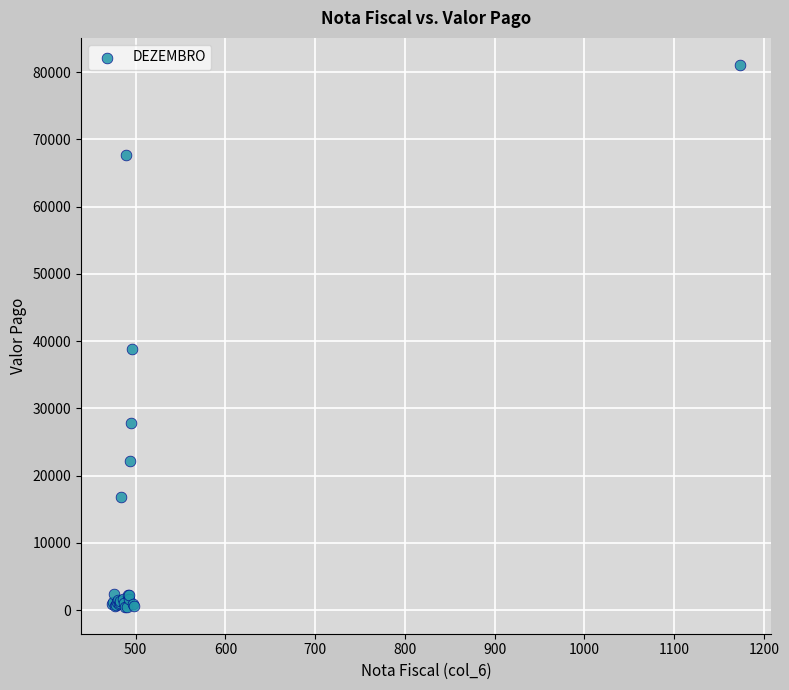

What Y value in the scatter plot is closest to 40796?

38819.8